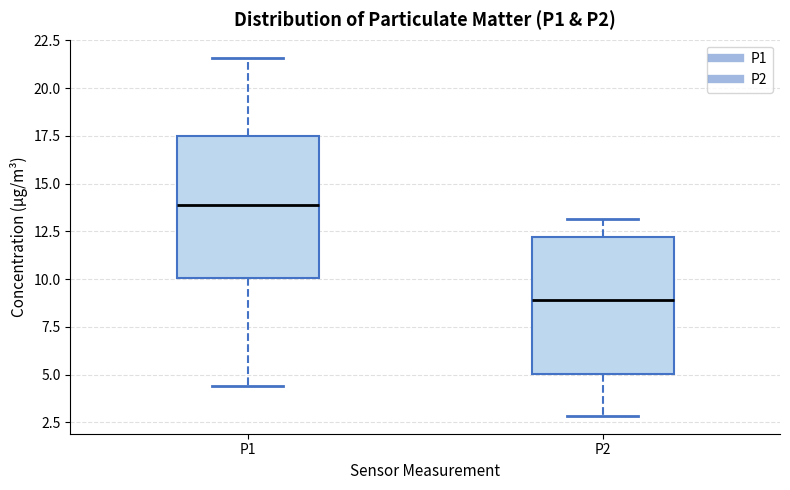

Which box's median line is the lowest?

P2